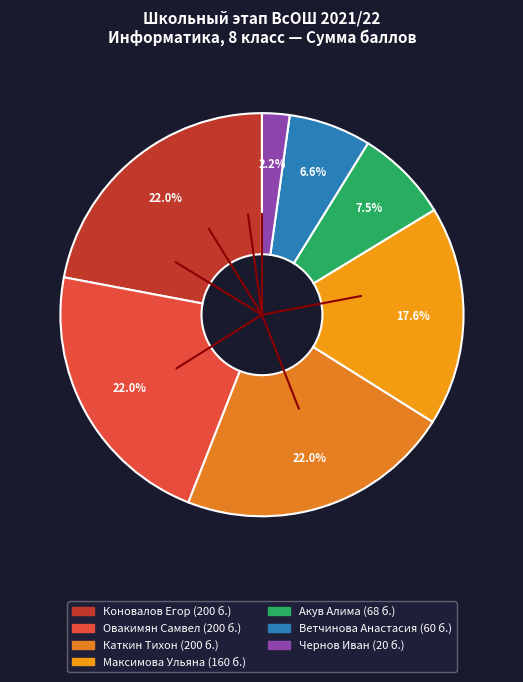

How many segments does this pie chart have?

7